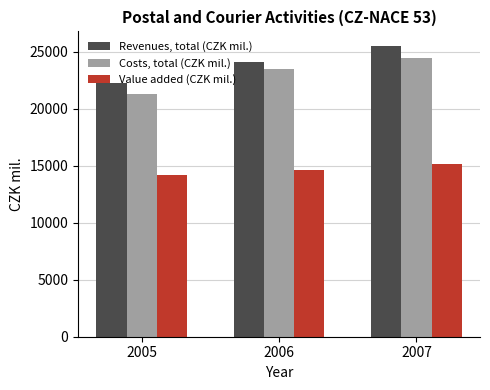

What is the value of the Revenues, total (CZK mil.) bar at the 1st from the left?

22217.6